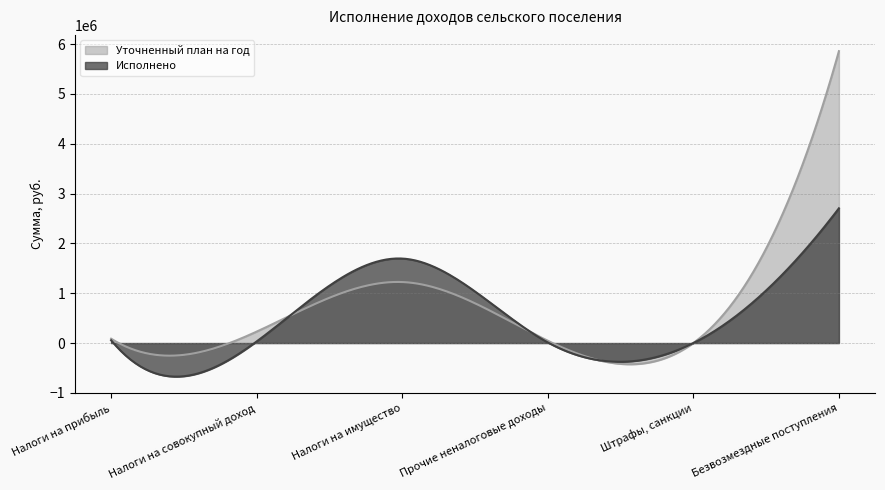

What is the difference between the maximum and minimum values in the Исполнено series?

3377427.3